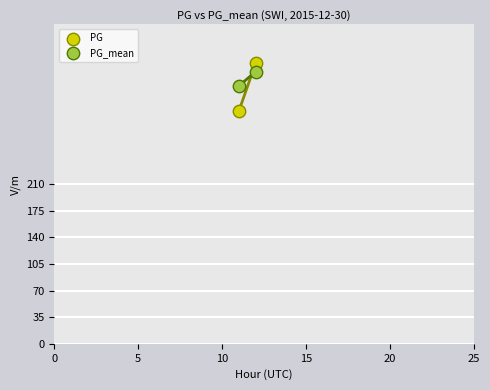

Which series reaches the minimum Y coordinate?

PG